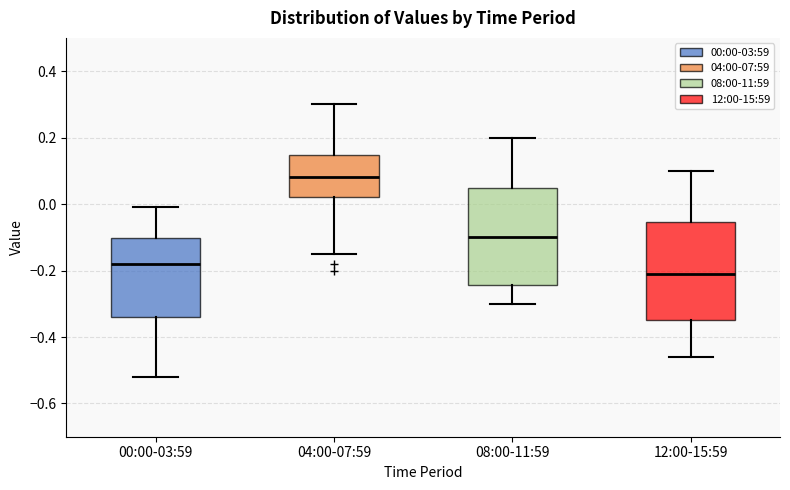

Reading left to right, read every box against the y-axis: the position of its median line, the range the box covers, and the ends of its whiskers. The values are not printed on the chart, so give them approximately, as read against the axis.

00:00-03:59: median -0.18, box -0.34 to -0.10, whiskers -0.52 to 0.00
04:00-07:59: median 0.08, box 0.02 to 0.14, whiskers -0.14 to 0.30
08:00-11:59: median -0.10, box -0.24 to 0.04, whiskers -0.30 to 0.20
12:00-15:59: median -0.20, box -0.34 to -0.06, whiskers -0.46 to 0.10